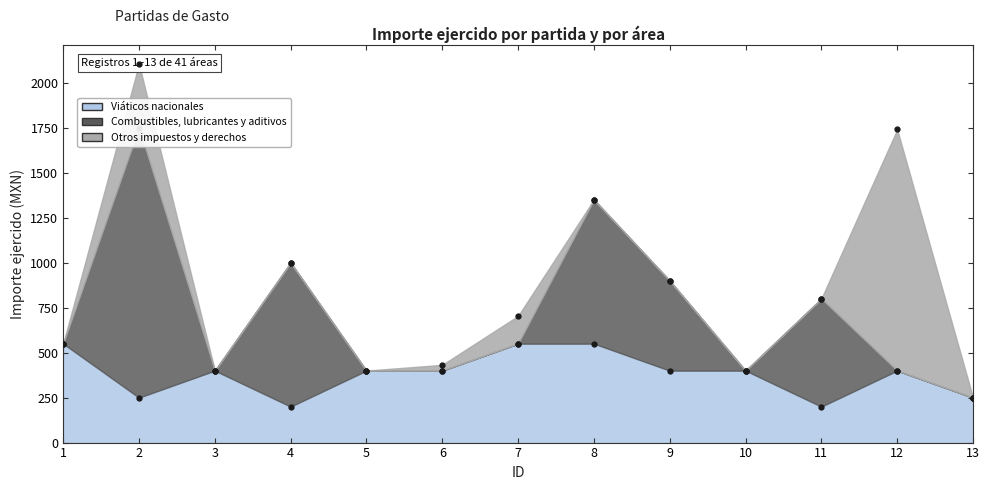

Between which two adjacent categories do Combustibles, lubricantes y aditivos and Otros impuestos y derechos first intersect?

7 and 8